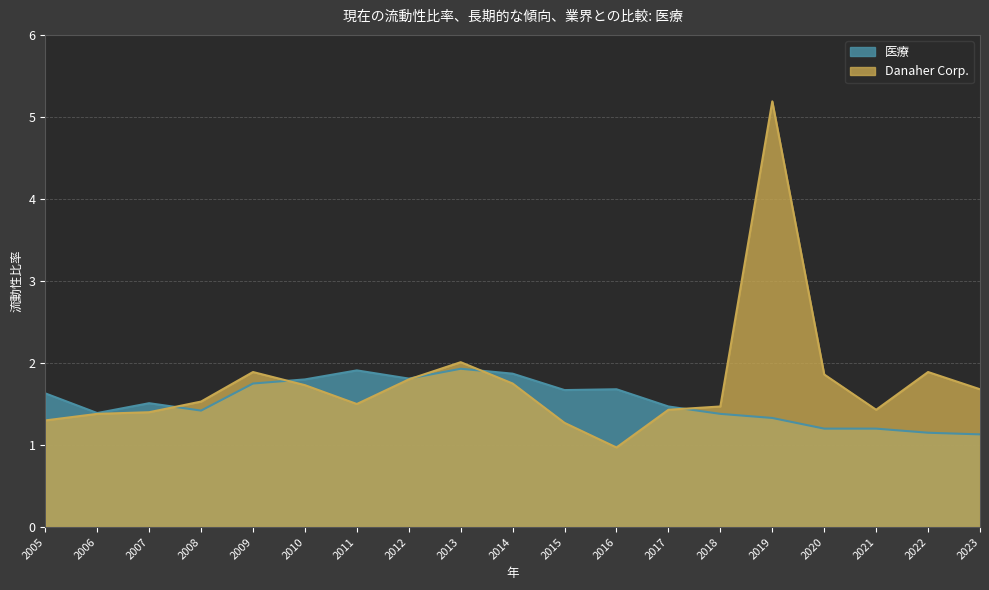

At how many categories does at least one series exceed 5?

1